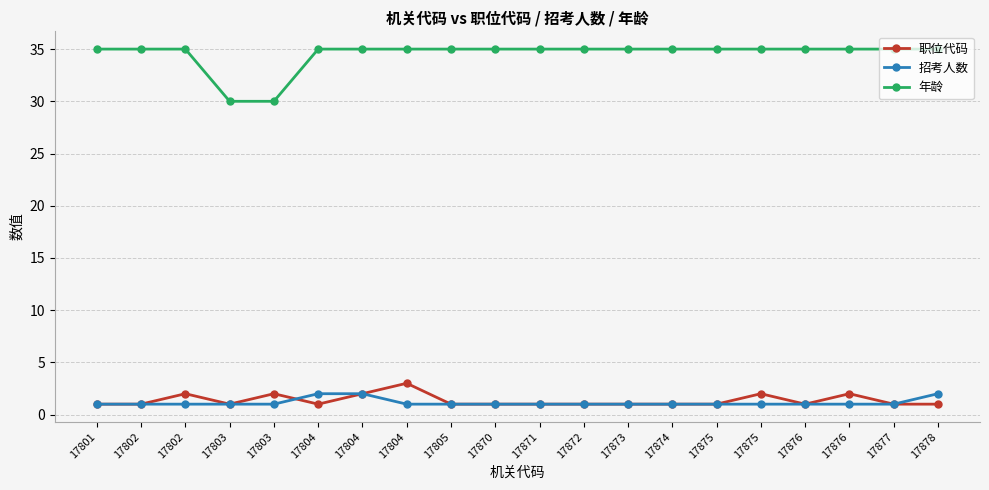

How many categories are shown in the chart?

20